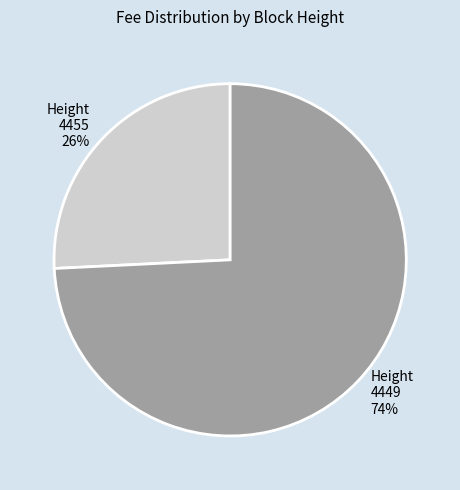

Combined, do Height 4449 and Height 4455 account for over 50%?

Yes